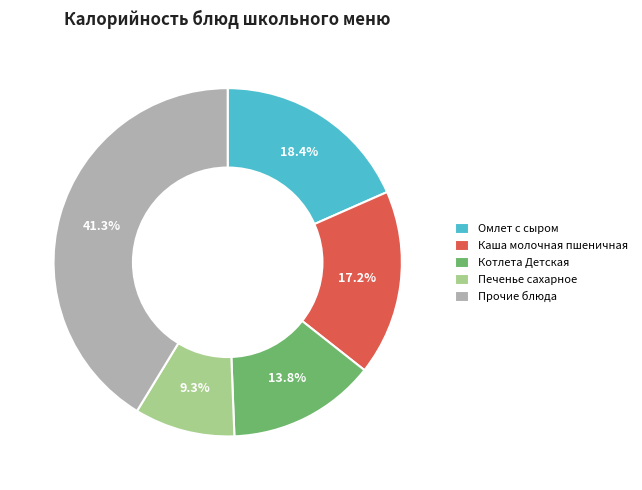

Rank the categories by value from lowest to highest.

Печенье сахарное, Котлета Детская, Каша молочная пшеничная, Омлет с сыром, Прочие блюда